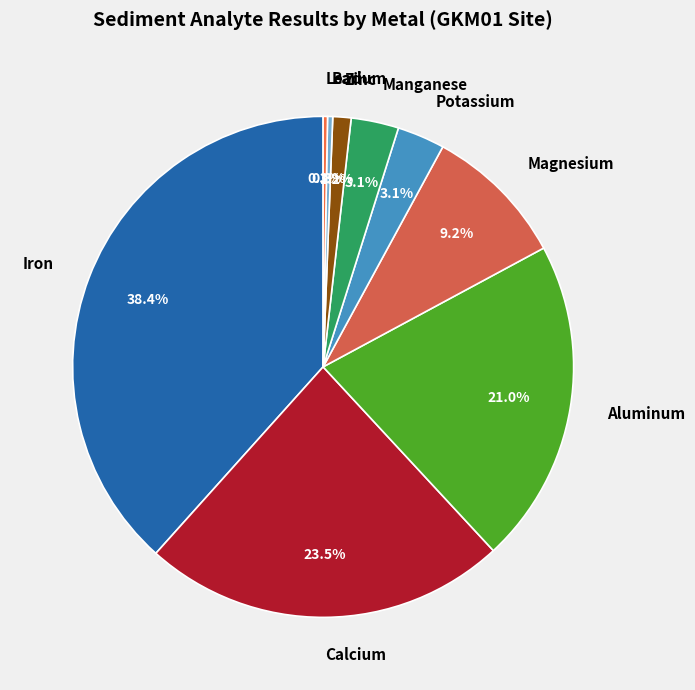

Which category has the biggest portion of the pie?

Iron